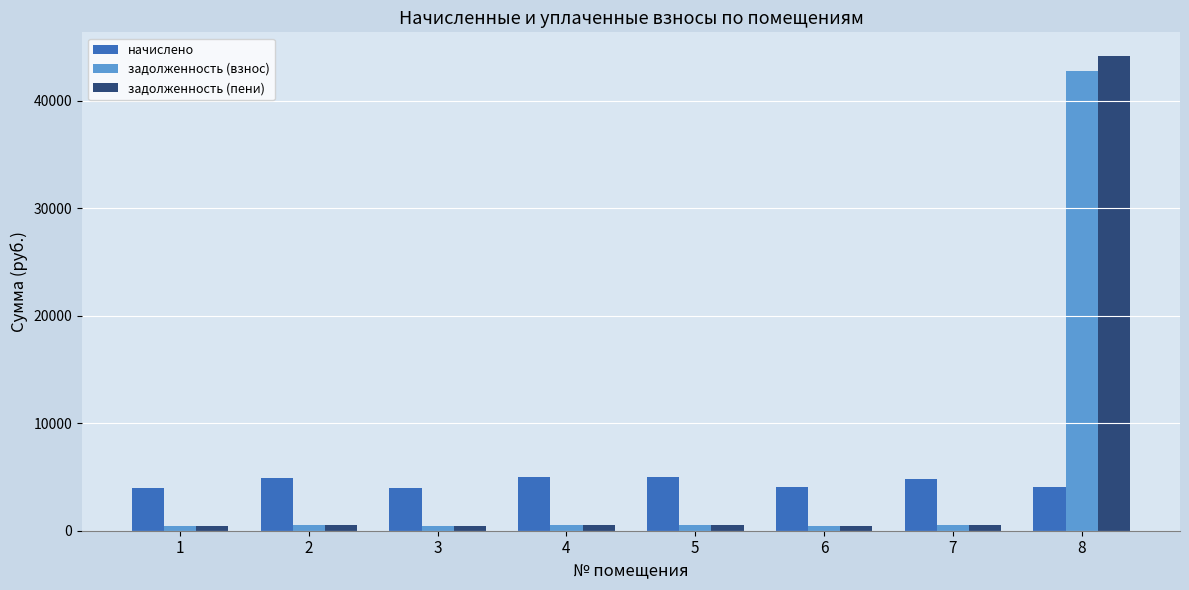

What is the minimum value for начислено?

3933.7